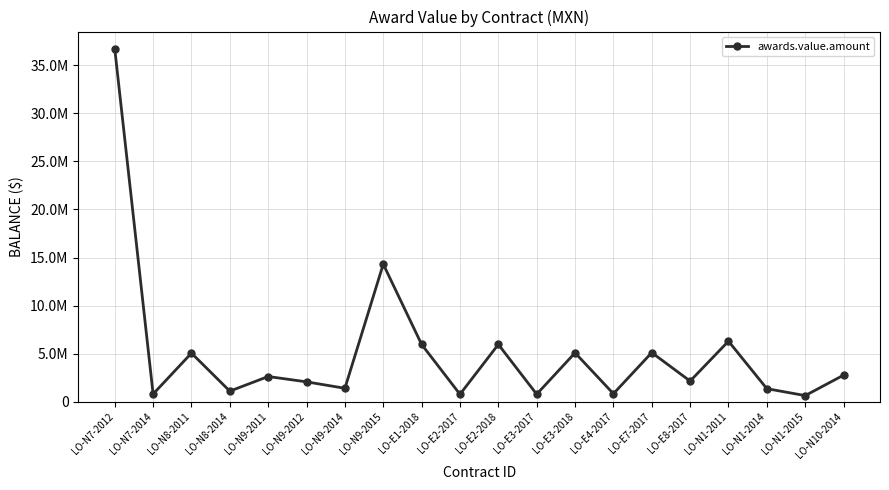

At which category does the data reach its first local peak?

LO-N8-2011